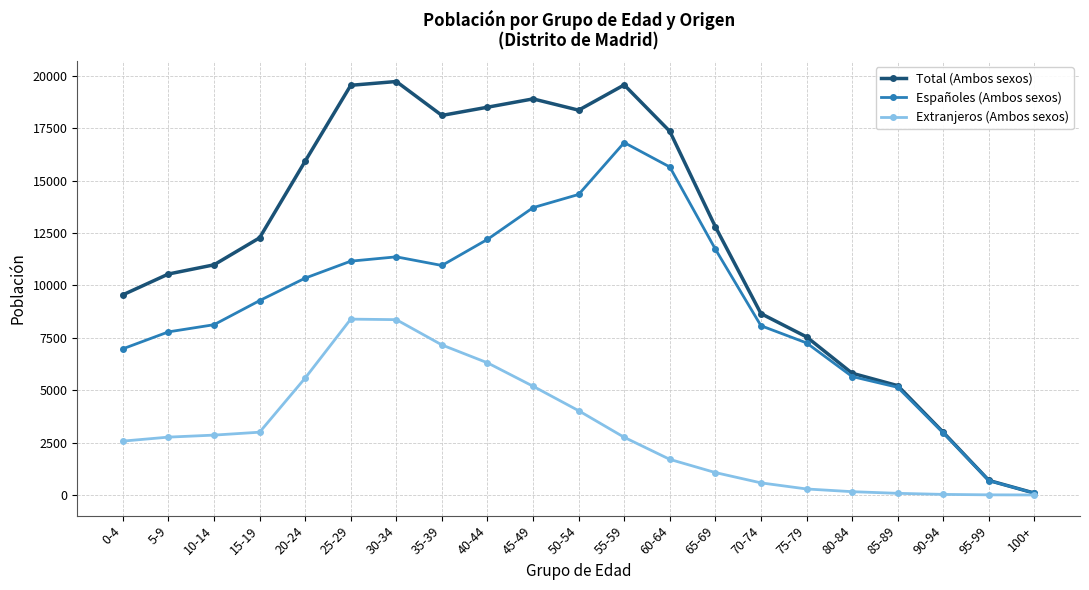

How many lines are shown in the chart?

3